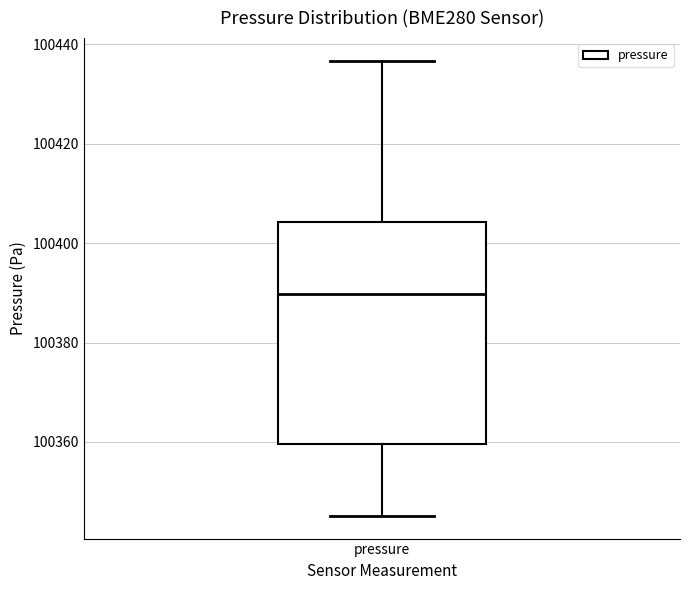

Read this box plot against the y-axis: the position of the median line, the range covered by the box, and the ends of both whiskers. The values are not printed on the chart, so give them approximately, as read against the axis.

median 100390, box 100360 to 100404, whiskers 100346 to 100436